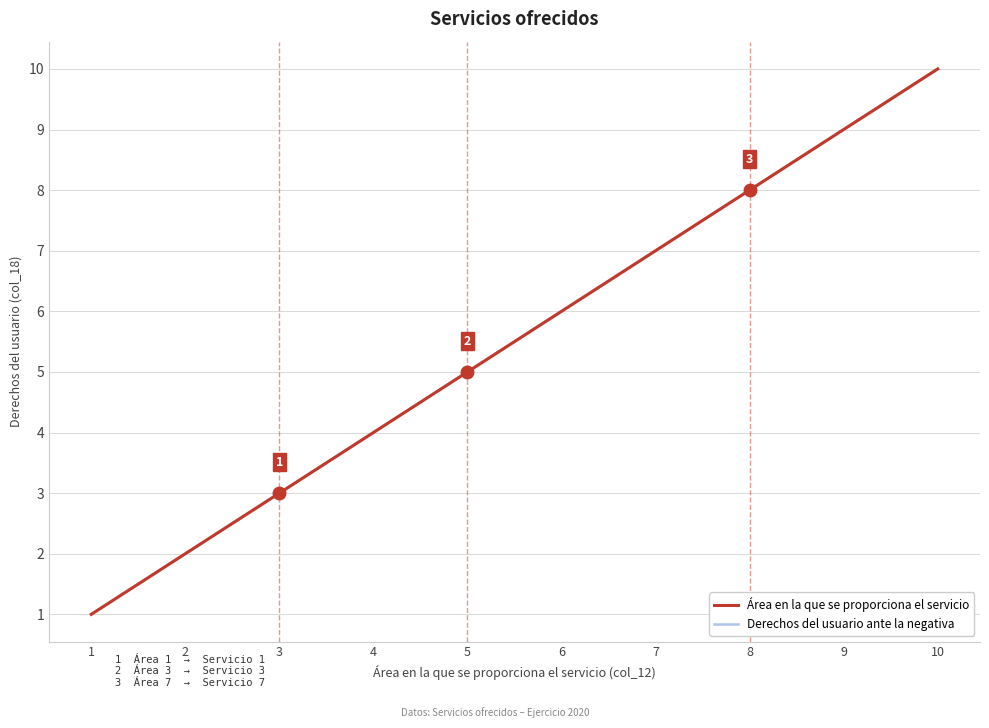

True or false: Derechos del usuario ante la negativa and Área en la que se proporciona el servicio intersect in this chart.

False